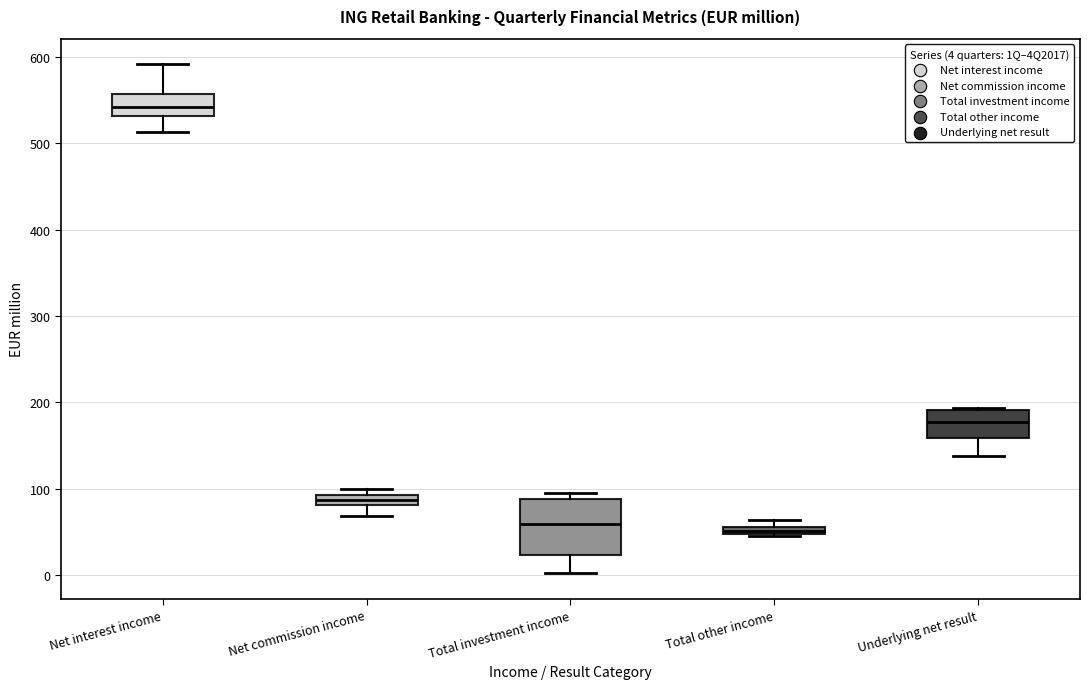

Which box is the tallest, from its lower edge to its upper edge?

Total investment income